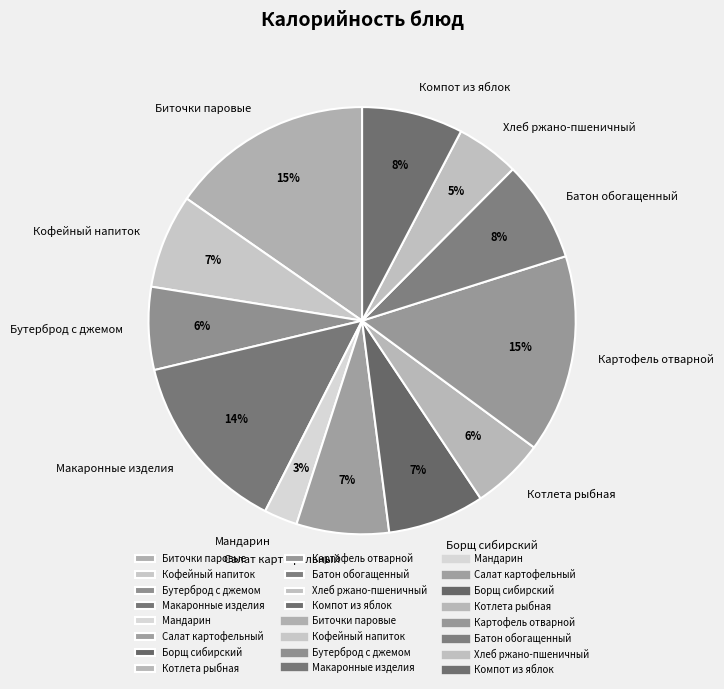

How many slices are in this pie chart?

12